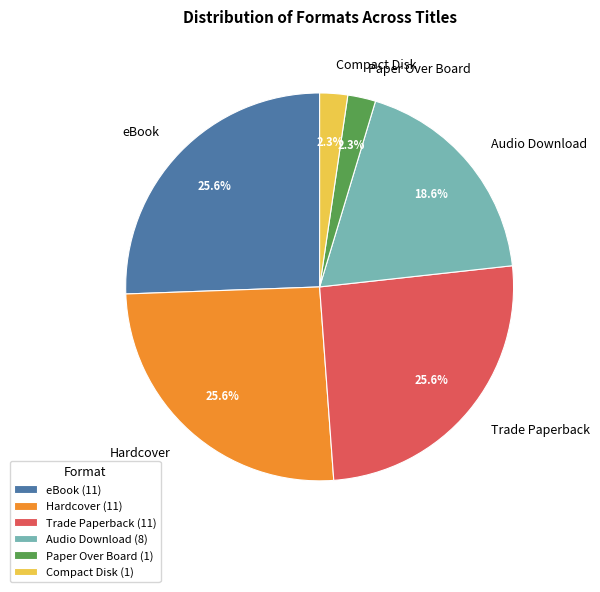

What percentage is NOT represented by Paper Over Board?

97.7%